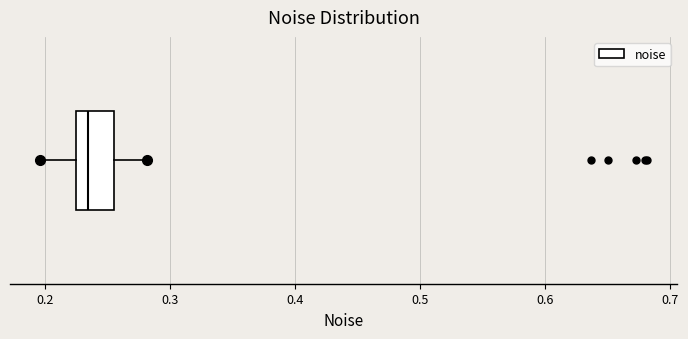

Transcribe this box plot: give where the median line is, the range the box spans, and where the two whiskers end, as read against the x-axis. The values are not printed on the chart, so give them approximately, as read against the axis.

median 0.23, box 0.22 to 0.26, whiskers 0.20 to 0.28